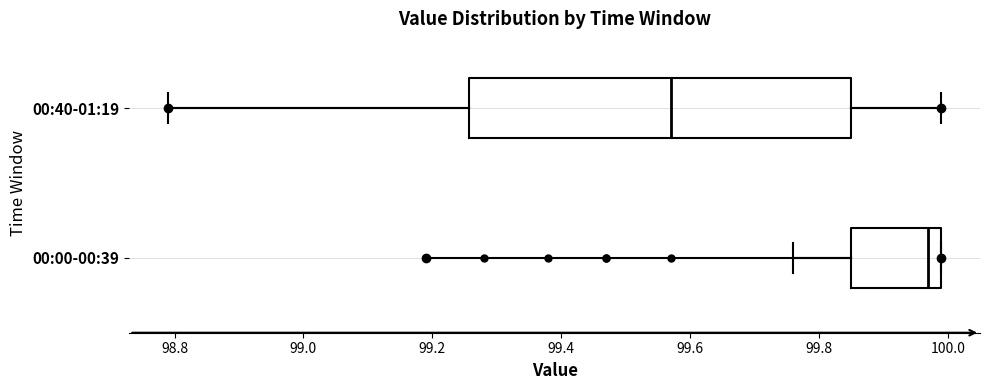

Which box's median line is the furthest to the right?

00:00-00:39